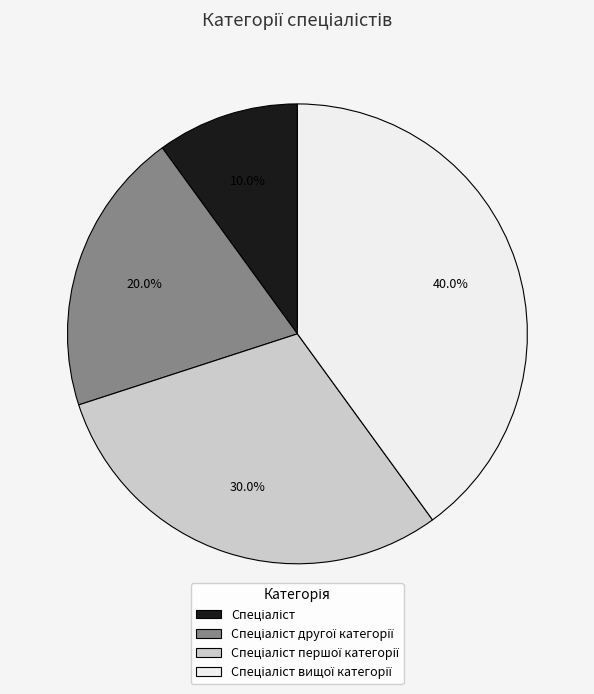

To the nearest percent, what is the difference between the largest and smallest slice percentages?

30%